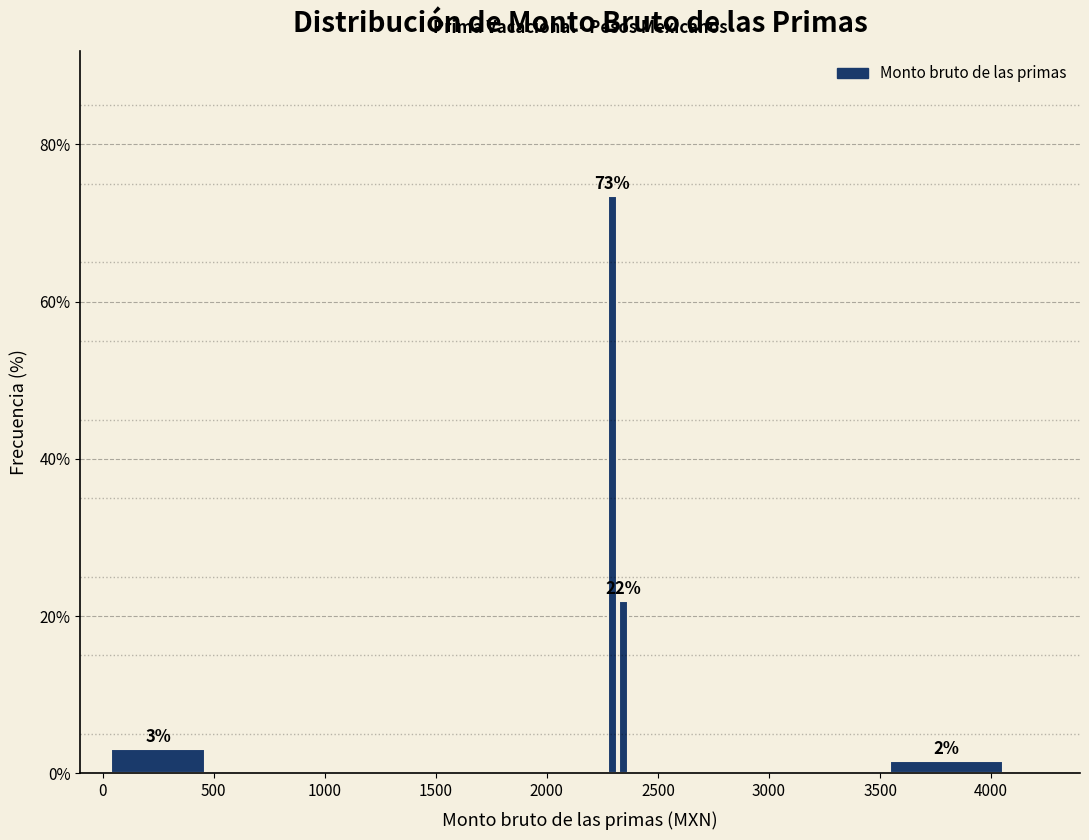

Read against the x-axis, roughly where is the centre of the tallest bar?

2300